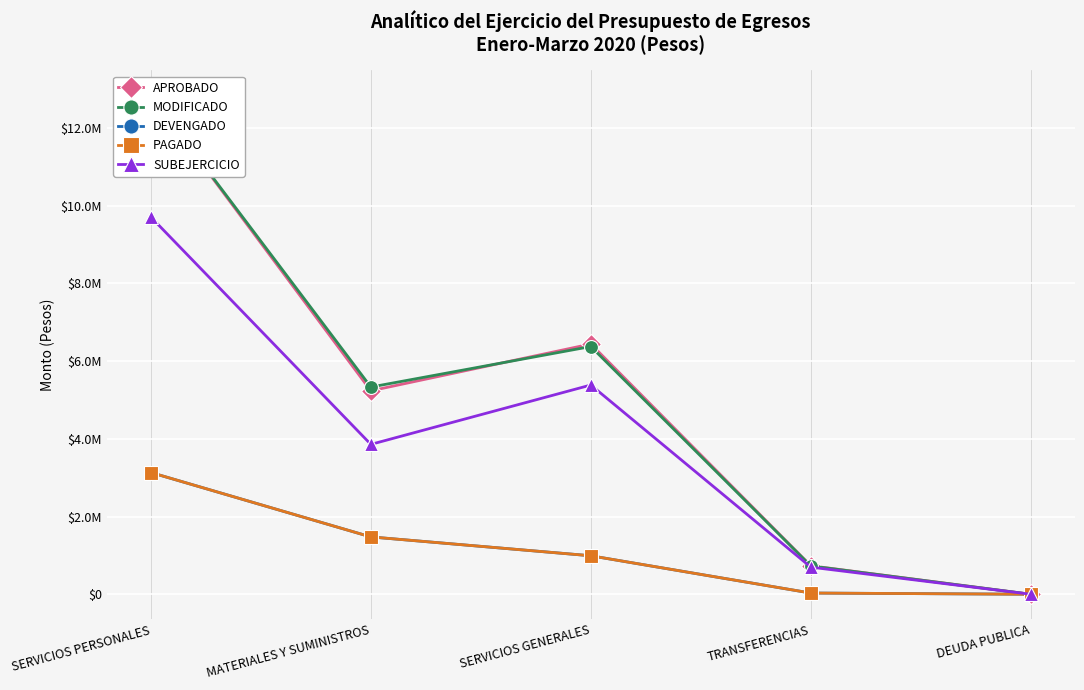

How many values in the SUBEJERCICIO series exceed 3855757?

3